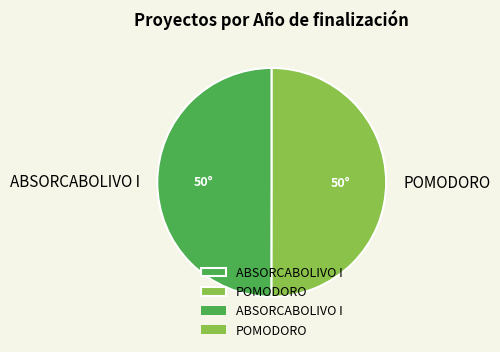

What is the ratio of the value at POMODORO to the value at ABSORCABOLIVO I?

1.0